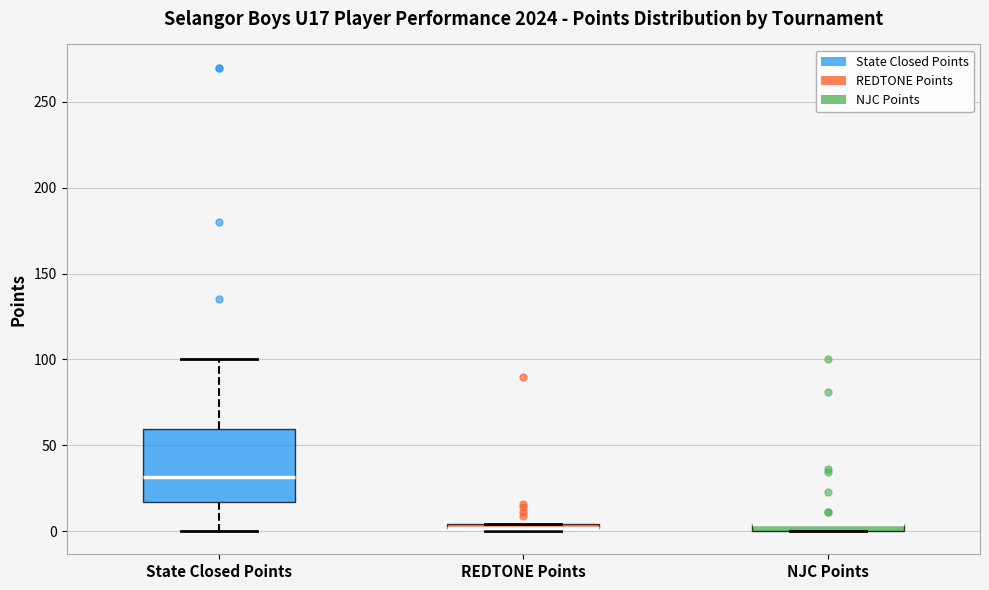

Which box is the tallest, from its lower edge to its upper edge?

State Closed Points